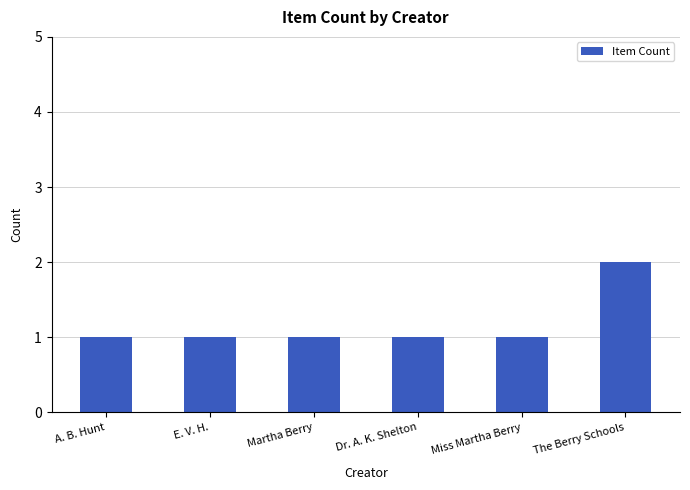

How many bars are there in total?

6